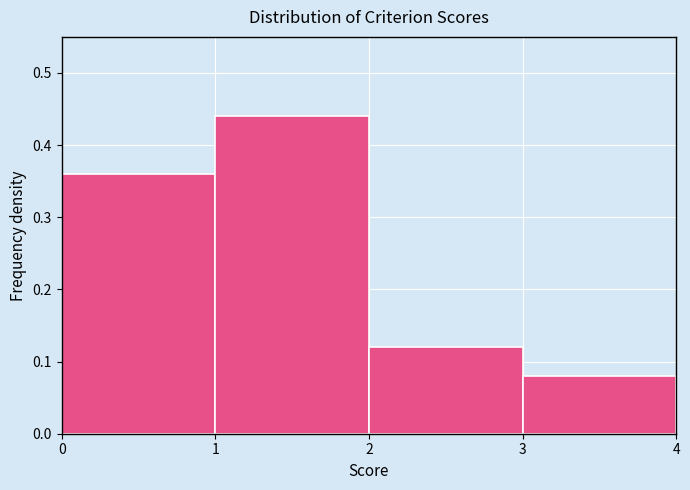

Which range on the x-axis has the tallest bar?

1 to 2